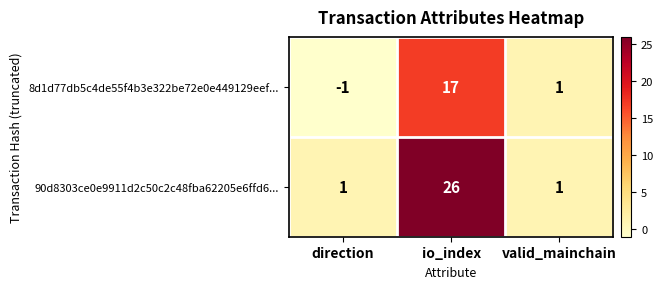

At which category is the sum across all series the highest?

io_index